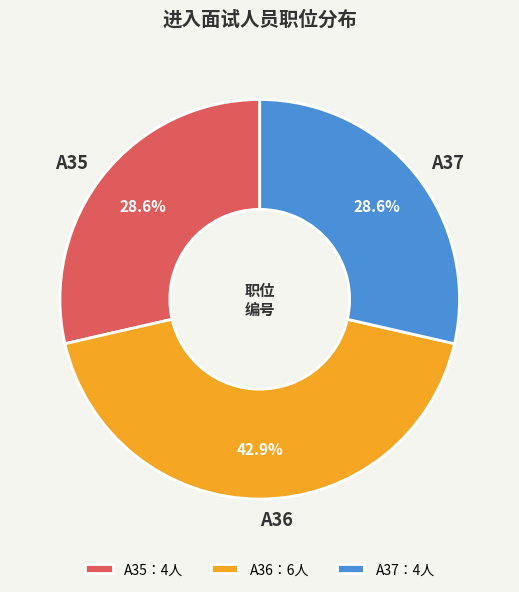

How many slices are in this pie chart?

3